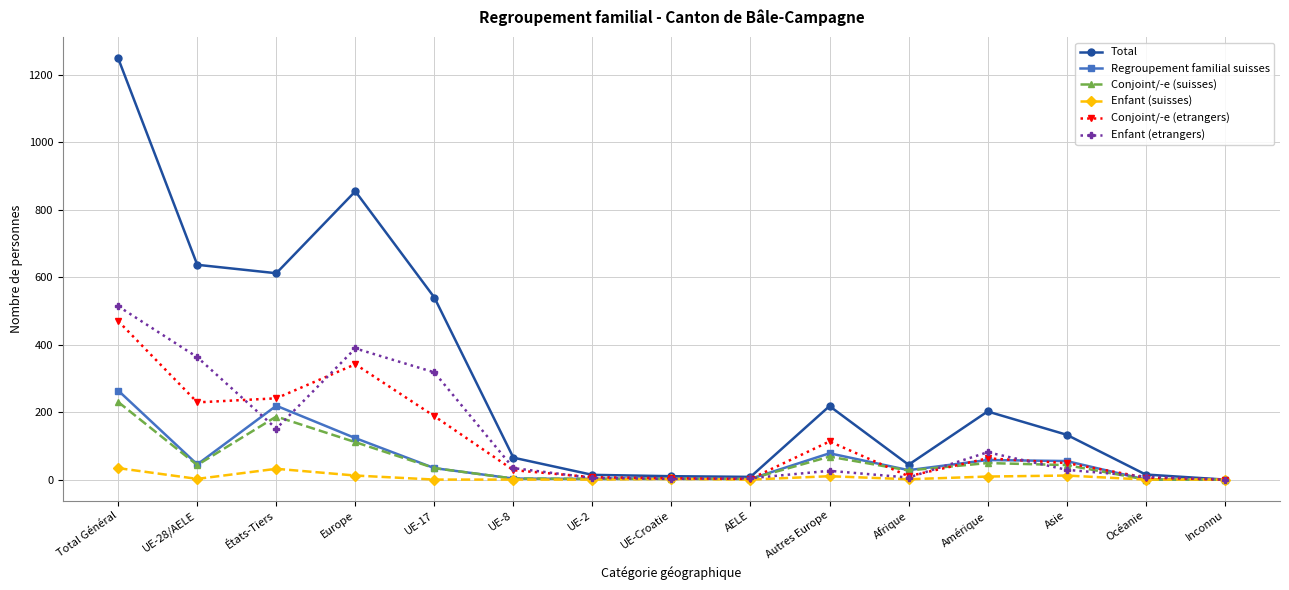

What is the total value across all series at Total Général?

2761